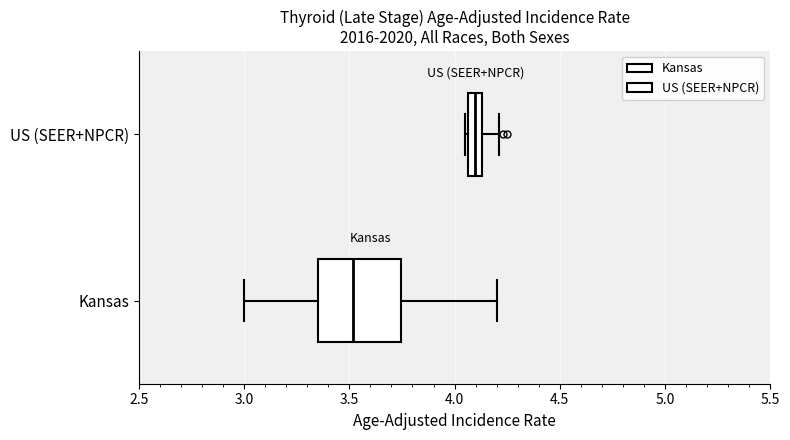

Comparing the boxes themselves (not the whiskers), which one is the widest?

Kansas